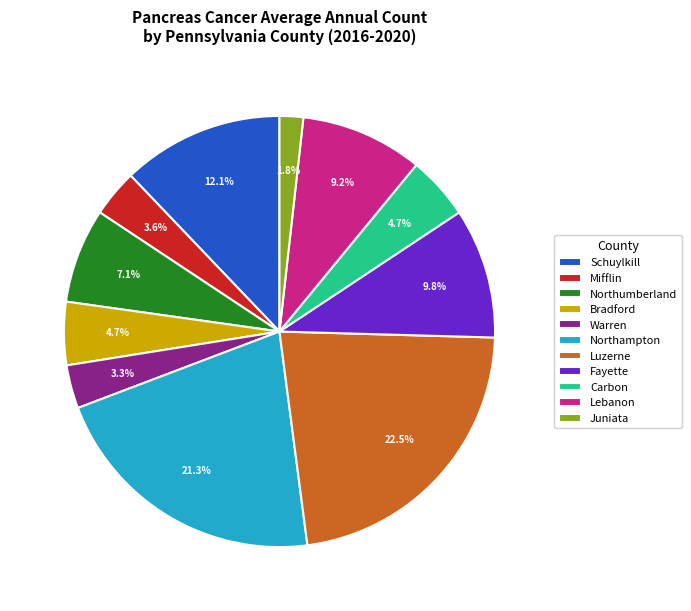

How many slices are in this pie chart?

11